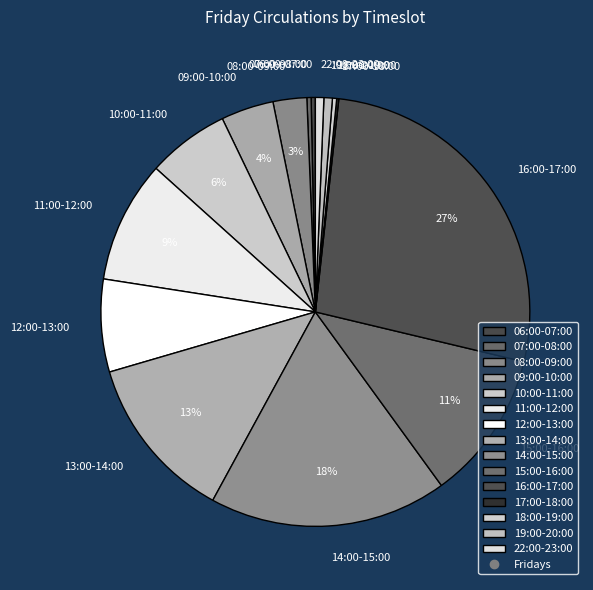

Combined, do 07:00-08:00 and 12:00-13:00 account for over 50%?

No